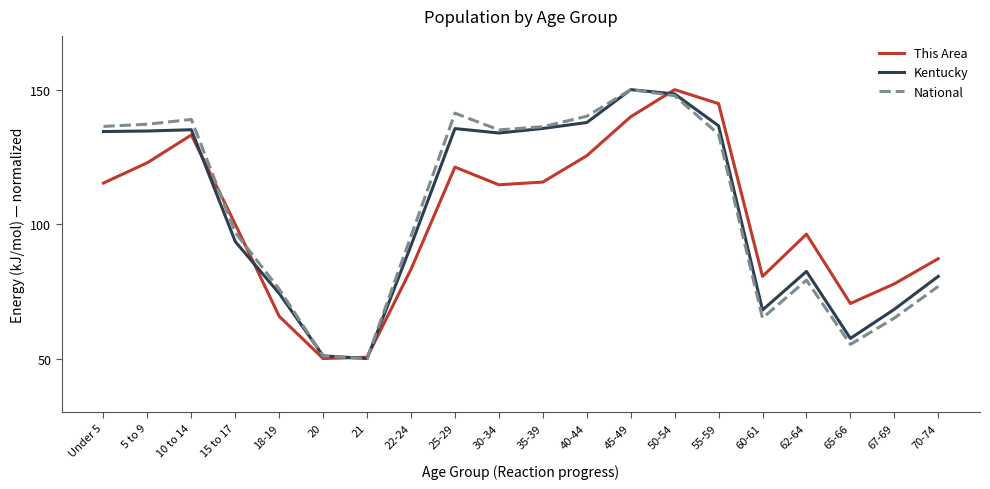

The value of Kentucky at 55-59 is 136.6. True or false?

True